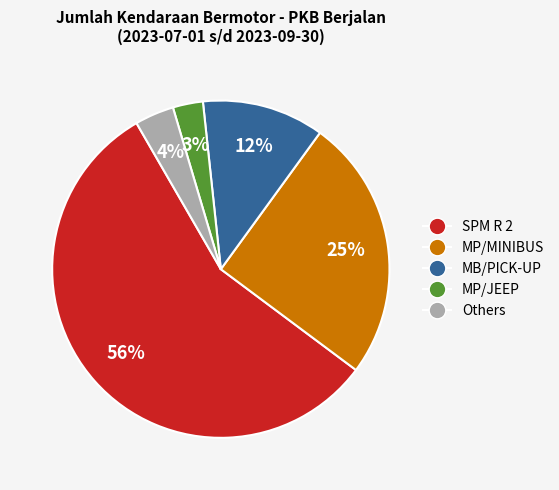

Does any single category account for the majority?

Yes